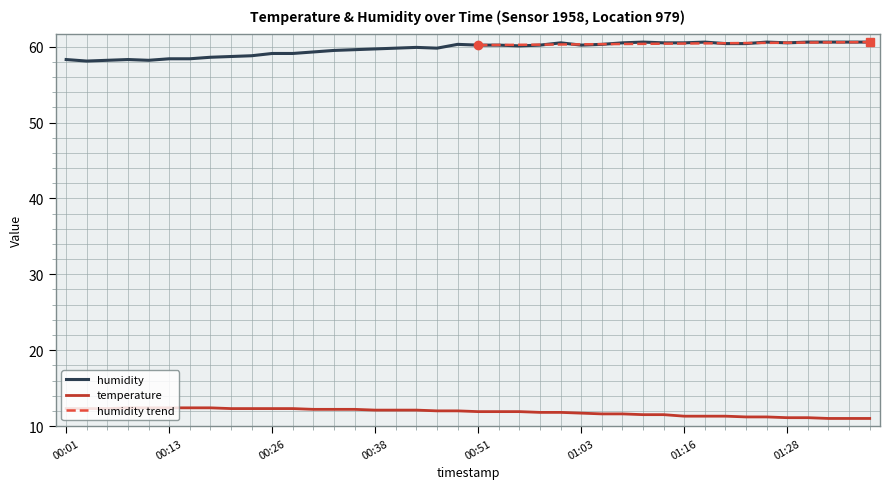

What is the difference between the second highest and minimum values in the humidity series?

2.5